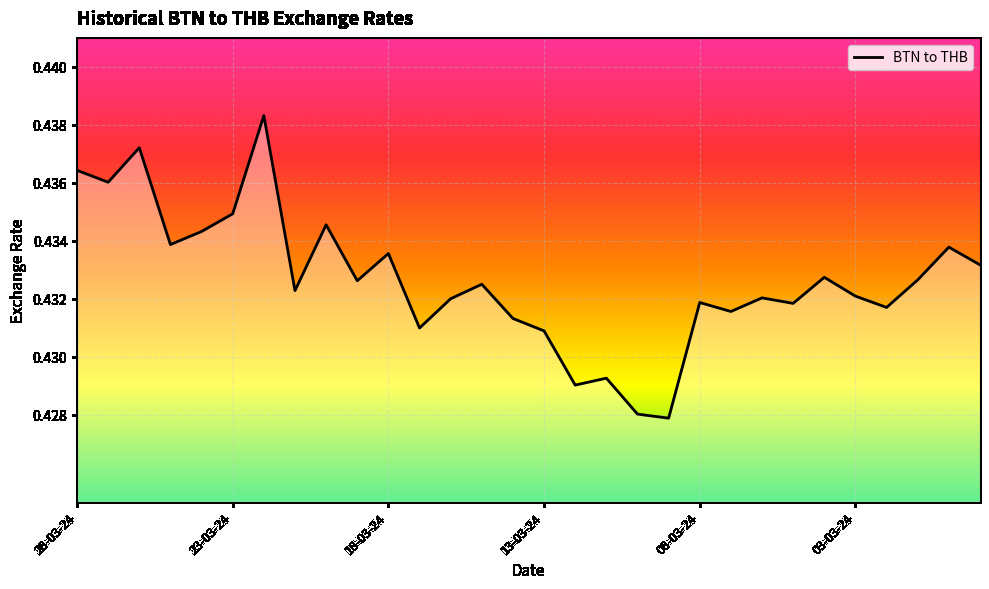

How many interior local valleys (lower than both neighbors) does the data have?

10